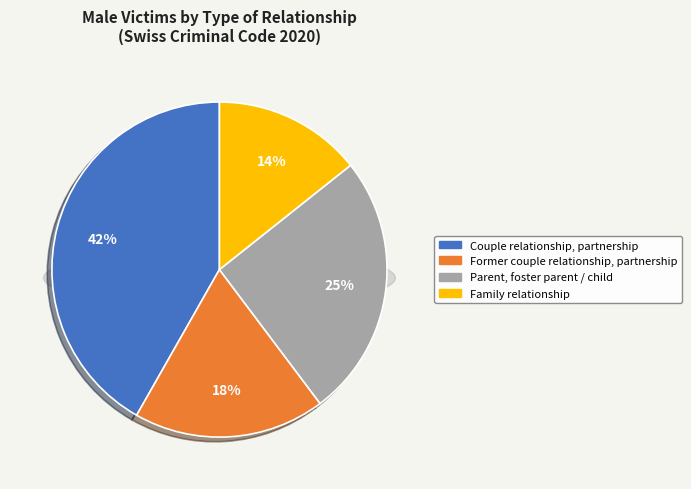

Rank the categories by value from lowest to highest.

Family relationship, Former couple relationship, partnership, Parent, foster parent / child, Couple relationship, partnership